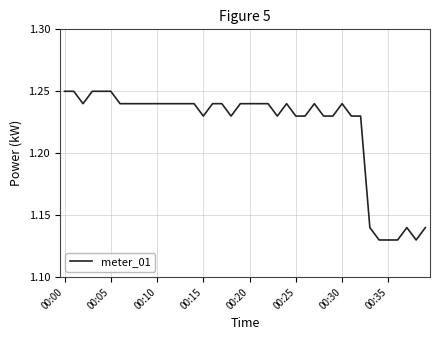

True or false: there are more than 1 points higher than both neighbors.

True